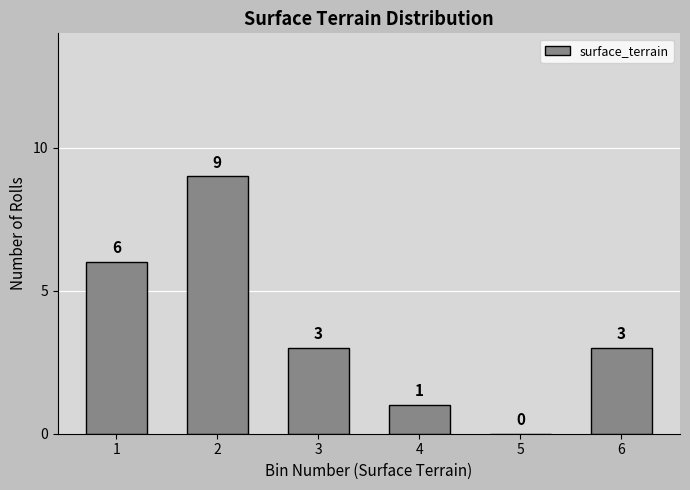

Reading left to right, transcribe all the data shown in this chart.

1=6	2=9	3=3	4=1	5=0	6=3